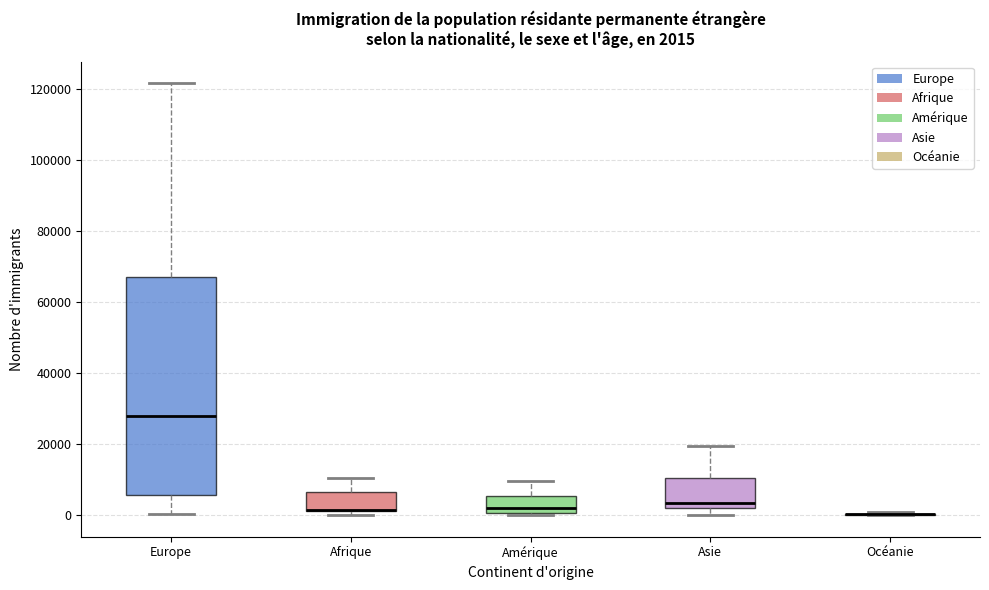

Which box is the tallest, from its lower edge to its upper edge?

Europe